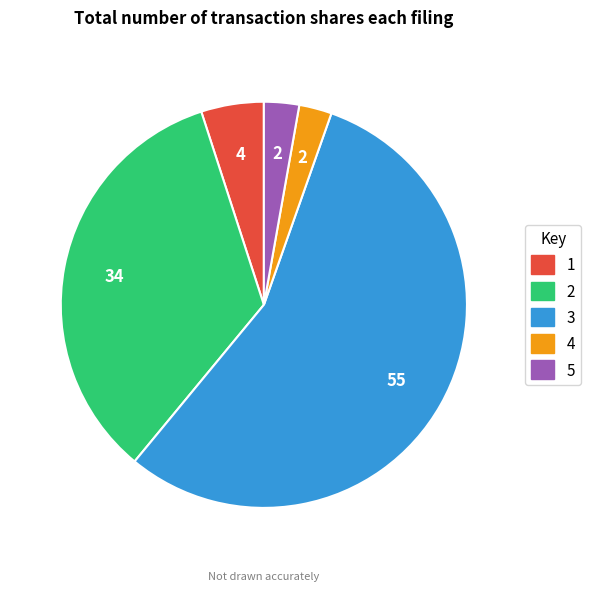

Does any single category account for the majority?

Yes